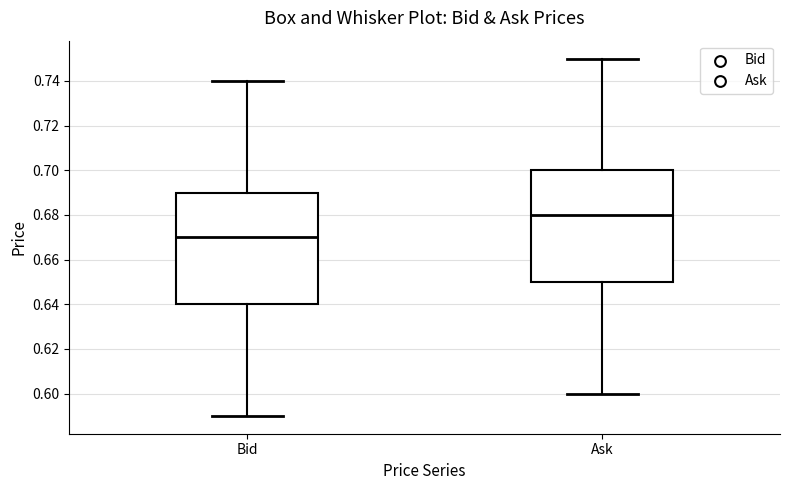

Reading left to right, read every box against the y-axis: the position of its median line, the range the box covers, and the ends of its whiskers. The values are not printed on the chart, so give them approximately, as read against the axis.

Bid: median 0.67, box 0.64 to 0.69, whiskers 0.59 to 0.74
Ask: median 0.68, box 0.65 to 0.70, whiskers 0.60 to 0.75